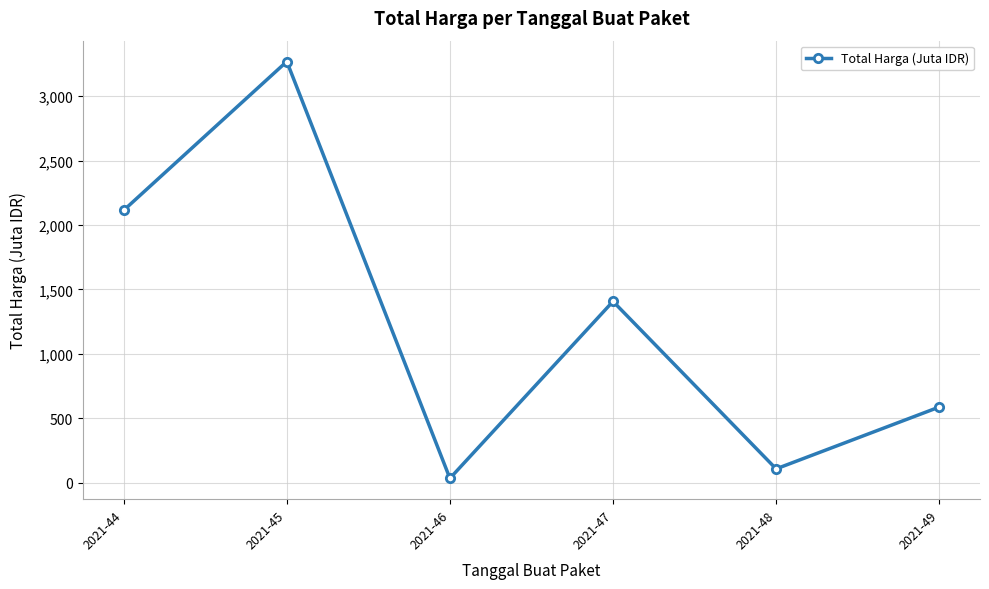

At which label is the value closest to 1651?

2021-47